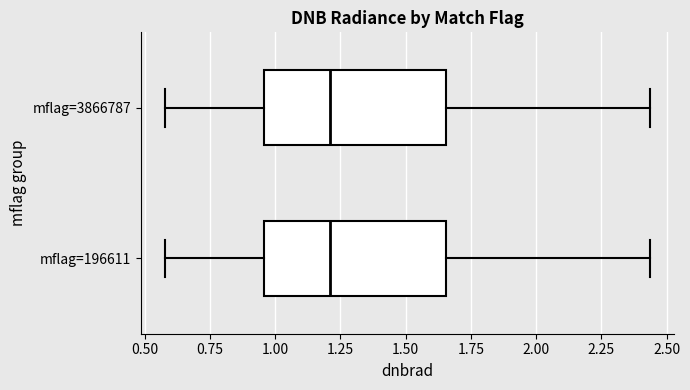

Reading bottom to top, transcribe this box plot: for each box, give where its median line is, the range the box spans, and where its two whiskers end, as read against the x-axis. The values are not printed on the chart, so give them approximately, as read against the axis.

mflag=196611: median 1.20, box 0.95 to 1.65, whiskers 0.60 to 2.45
mflag=3866787: median 1.20, box 0.95 to 1.65, whiskers 0.60 to 2.45